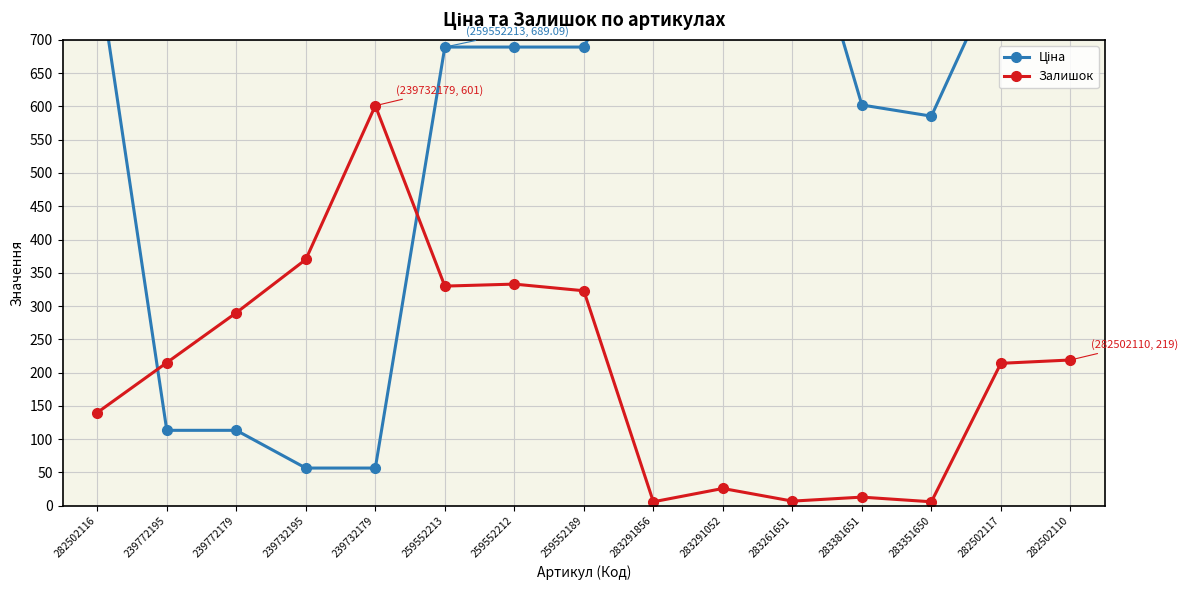

What is the label of the 3rd point from the left?

239772179